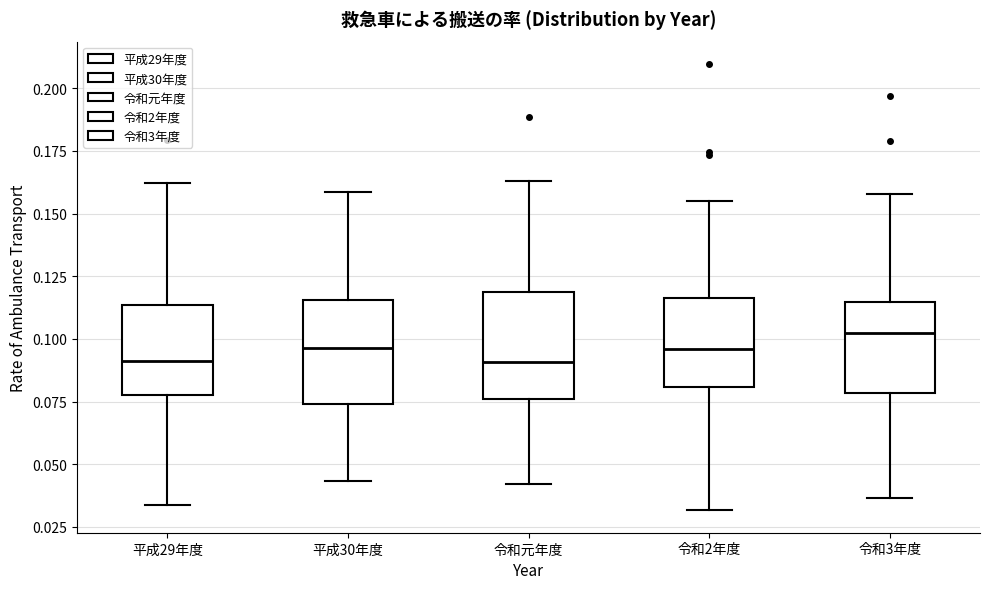

Reading left to right, read every box against the y-axis: the position of its median line, the range the box covers, and the ends of its whiskers. The values are not printed on the chart, so give them approximately, as read against the axis.

平成29年度: median 0.090, box 0.080 to 0.115, whiskers 0.035 to 0.160
平成30年度: median 0.095, box 0.075 to 0.115, whiskers 0.045 to 0.160
令和元年度: median 0.090, box 0.075 to 0.120, whiskers 0.040 to 0.165
令和2年度: median 0.095, box 0.080 to 0.115, whiskers 0.030 to 0.155
令和3年度: median 0.100, box 0.080 to 0.115, whiskers 0.035 to 0.160